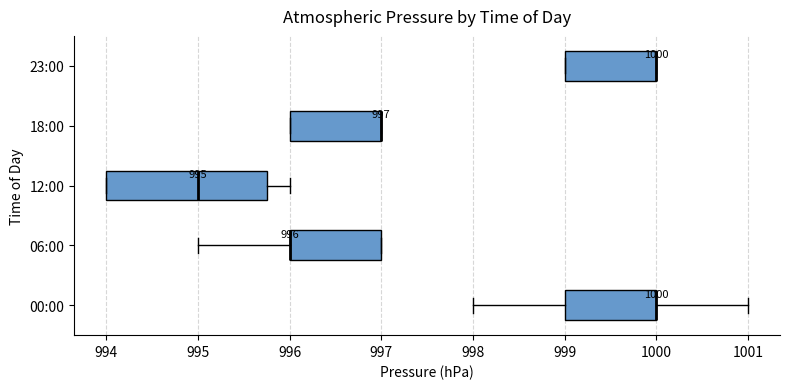

Which box is the widest, from its left edge to its right edge?

12:00